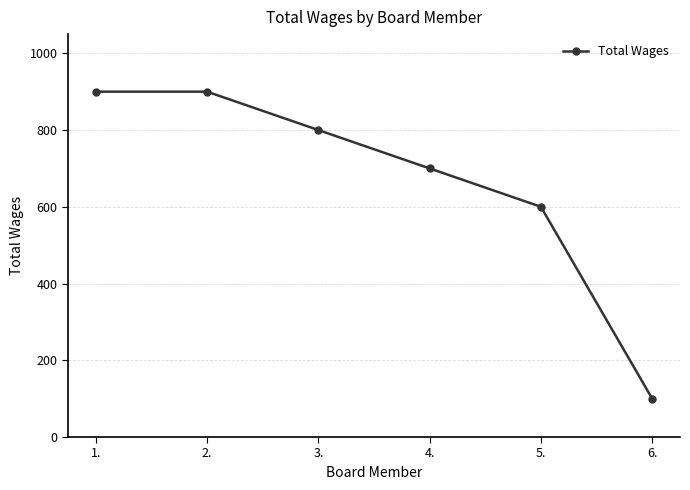

Reading left to right, extract all data points from this chart.

900	900	800	700	600	100